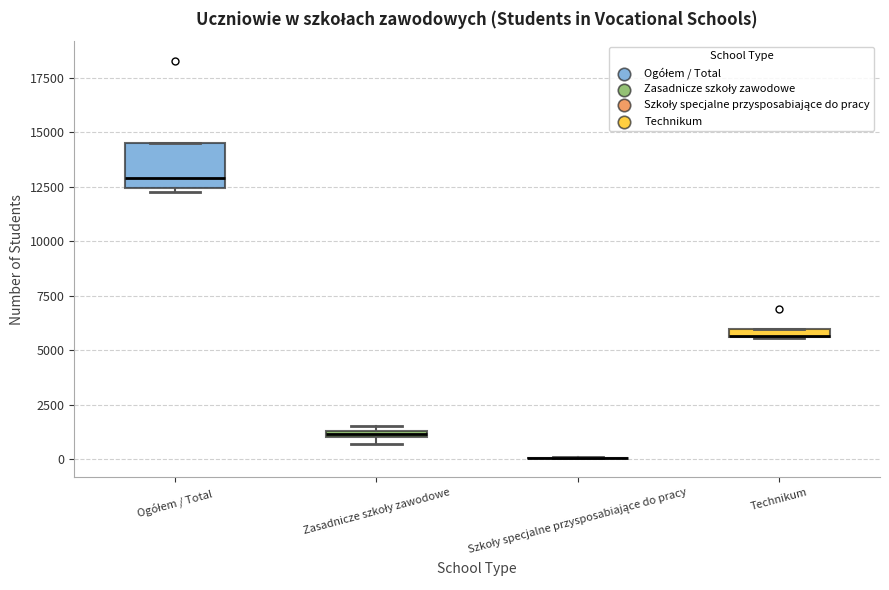

Where is the lower edge of the box for Technikum on the y-axis? The values are not printed on the chart, so give them approximately, as read against the axis.

5500